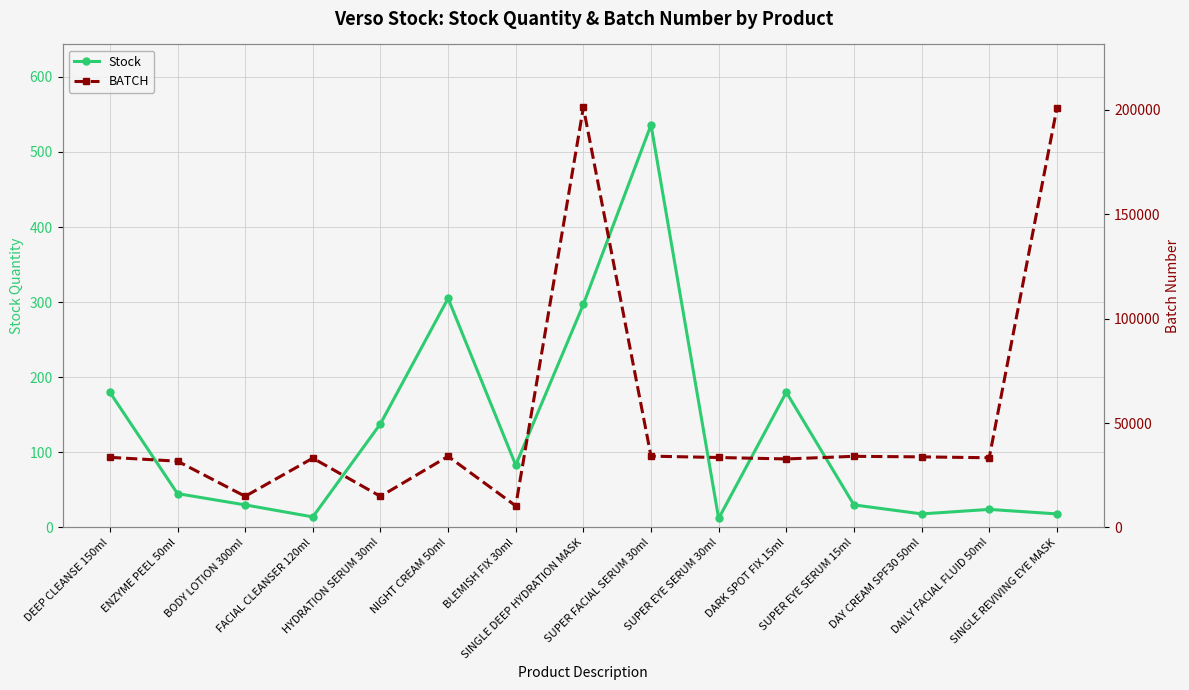

What is the label of the 6th point from the right?

SUPER EYE SERUM 30ml